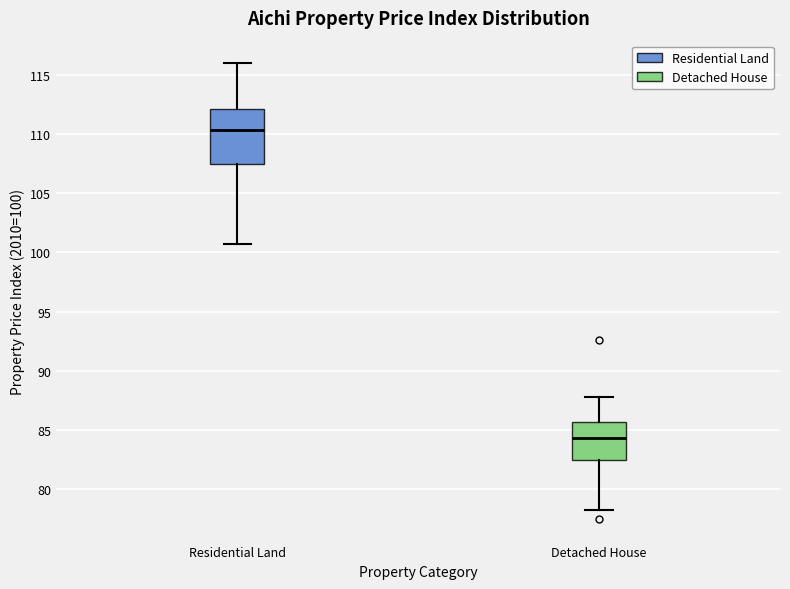

Where is the lower edge of the box for Detached House on the y-axis? The values are not printed on the chart, so give them approximately, as read against the axis.

82.5